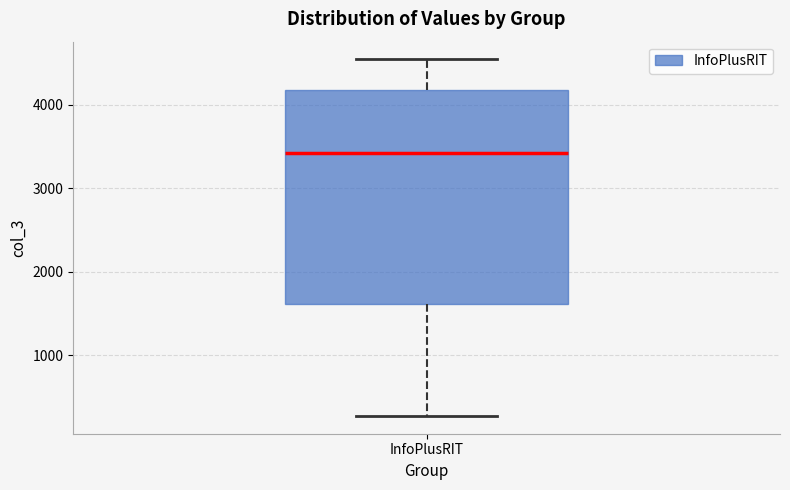

Where does the median line of the box for InfoPlusRIT sit on the y-axis? The values are not printed on the chart, so give them approximately, as read against the axis.

3400